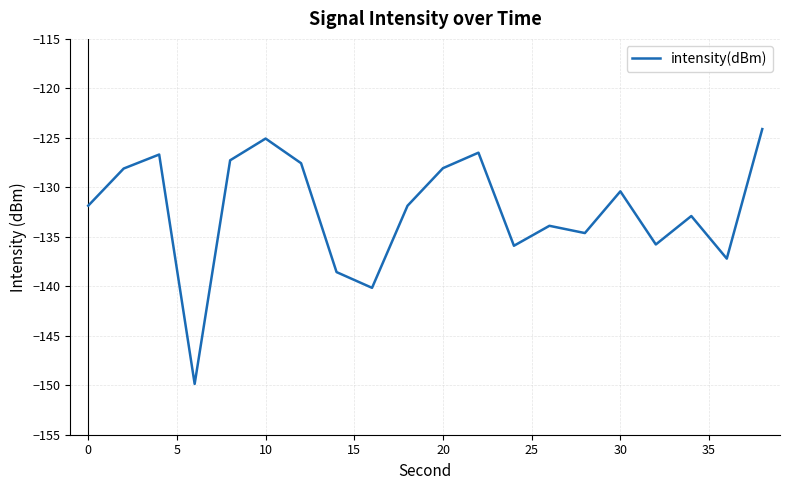

What is the difference between the maximum and minimum values?

25.8